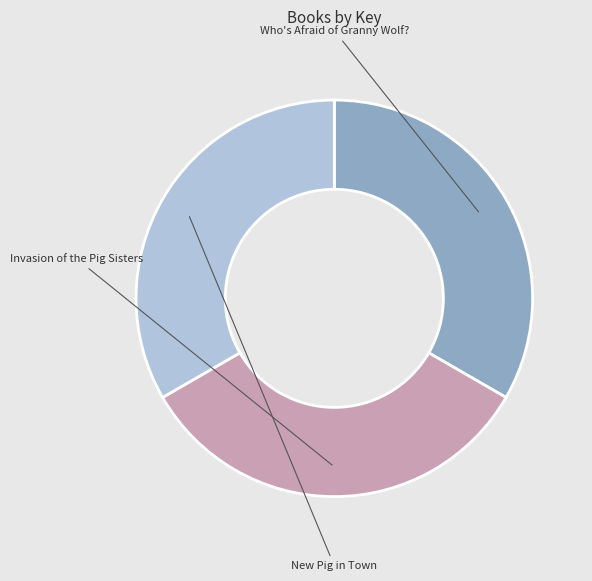

To the nearest percent, what is the average slice percentage?

33%